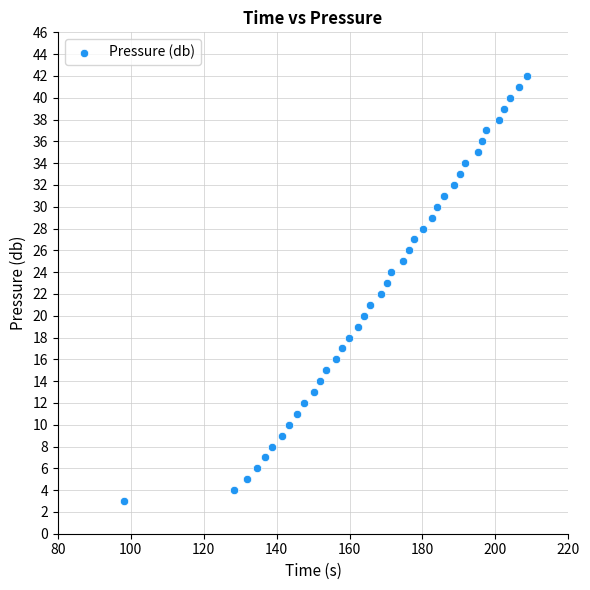

What is the range of Y values (max minus min)?

39